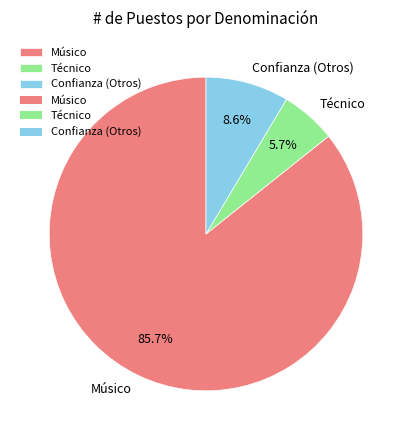

Rank the categories by value from lowest to highest.

Técnico, Confianza (Otros), Músico